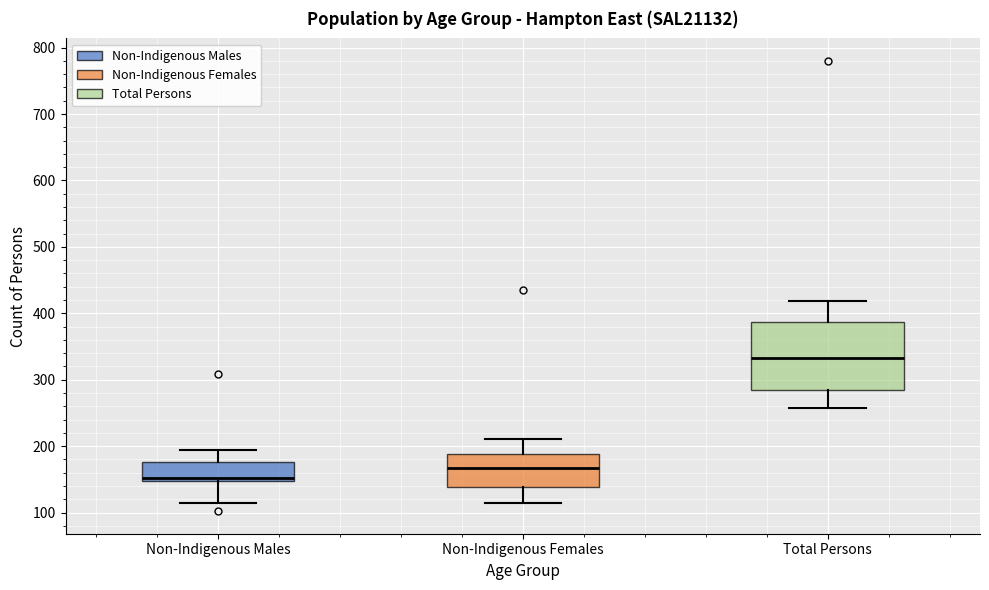

Reading left to right, read every box against the y-axis: the position of its median line, the range the box covers, and the ends of its whiskers. The values are not printed on the chart, so give them approximately, as read against the axis.

Non-Indigenous Males: median 150 (just above the box's lower edge), box 150 to 180, whiskers 110 to 190
Non-Indigenous Females: median 170, box 140 to 190, whiskers 120 to 210
Total Persons: median 330, box 280 to 390, whiskers 260 to 420